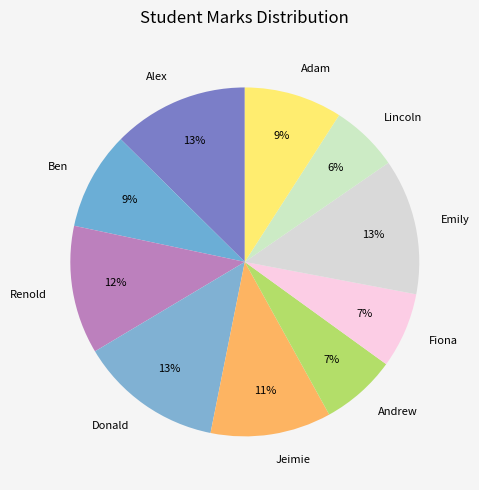

True or false: Andrew accounts for 7% of the total.

True